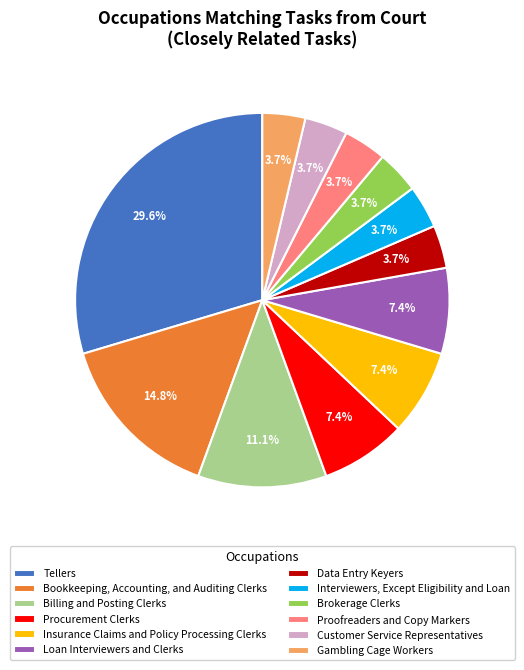

Does Interviewers, Except Eligibility and Loan account for over 50% of the chart?

No